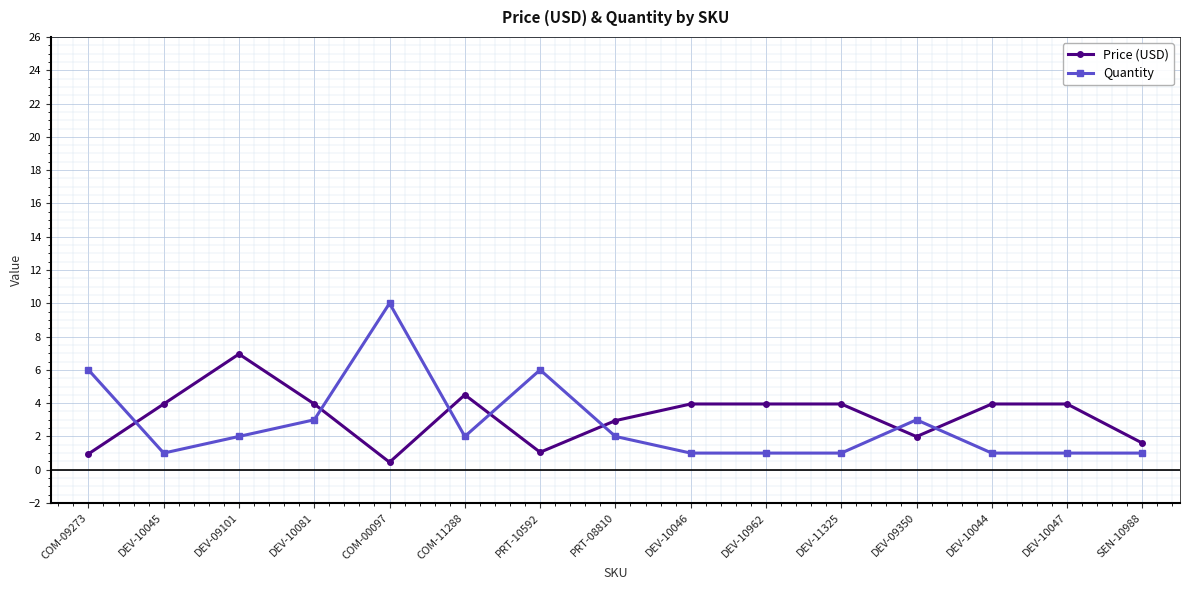

True or false: Price (USD) has a value of 4.0 at DEV-10044.

True